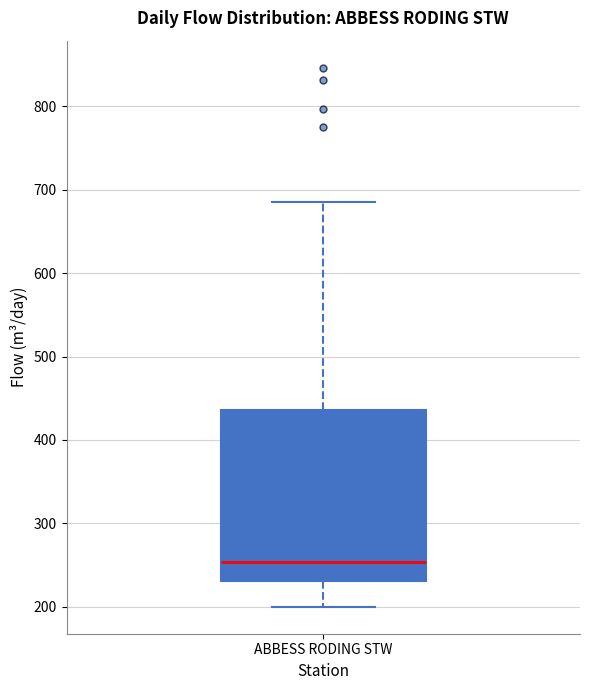

Transcribe this box plot: give where the median line is, the range the box spans, and where the two whiskers end, as read against the y-axis. The values are not printed on the chart, so give them approximately, as read against the axis.

median 250, box 230 to 440, whiskers 200 to 690